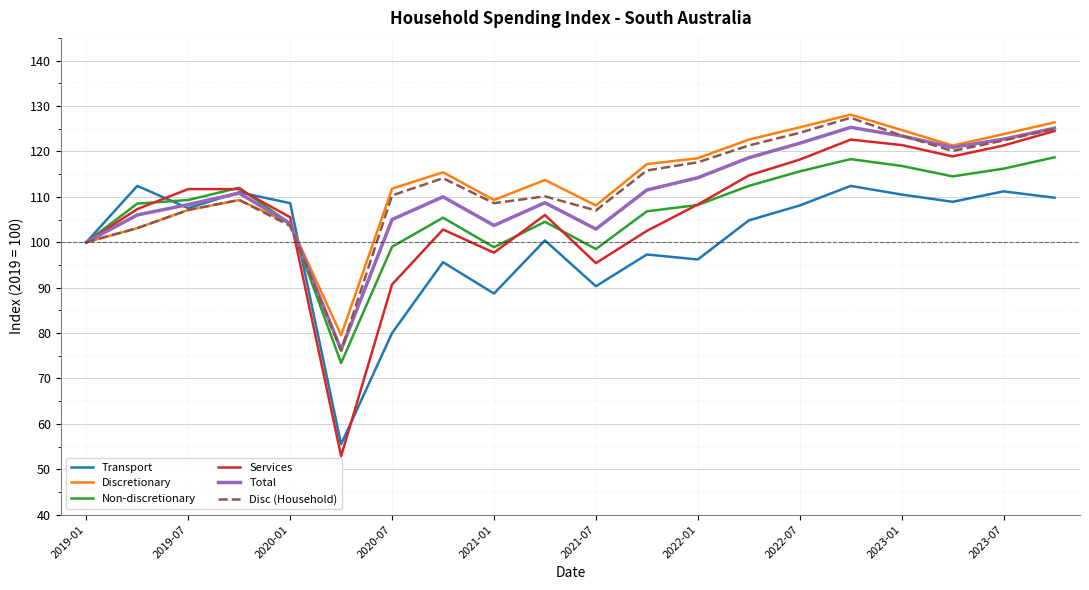

At how many categories does at least one series exceed 102?

18